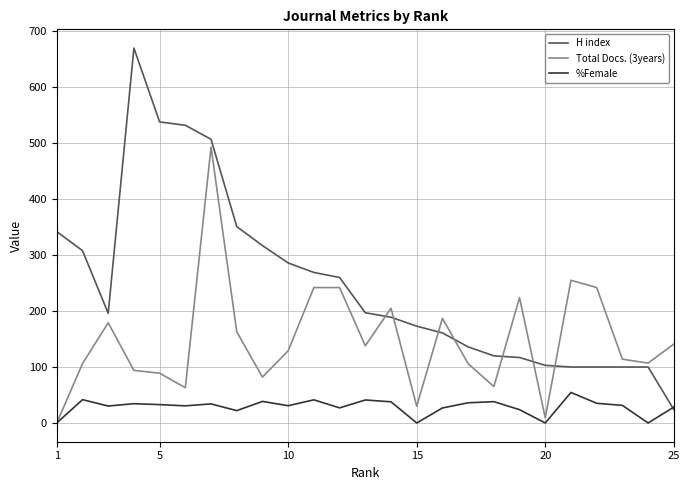

Count the number of categories in the chart.

25